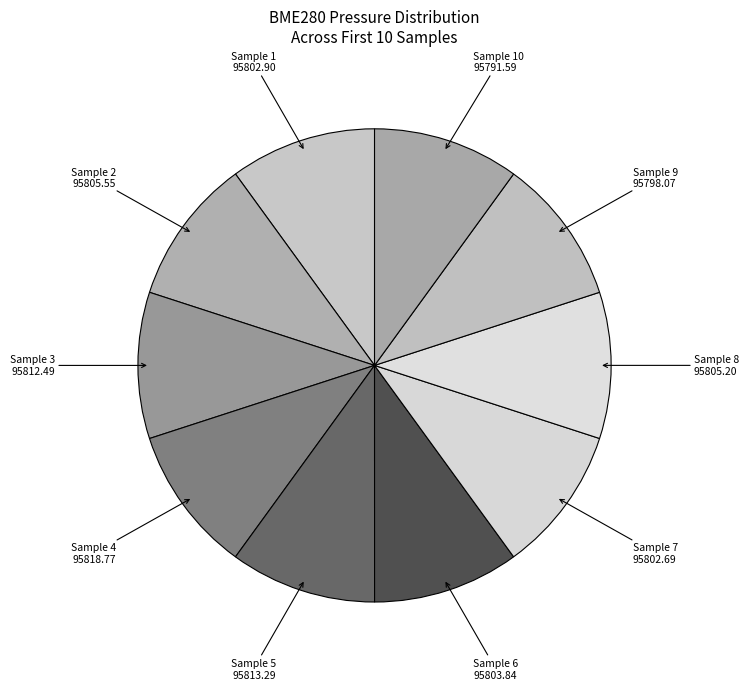

How many segments does this pie chart have?

10